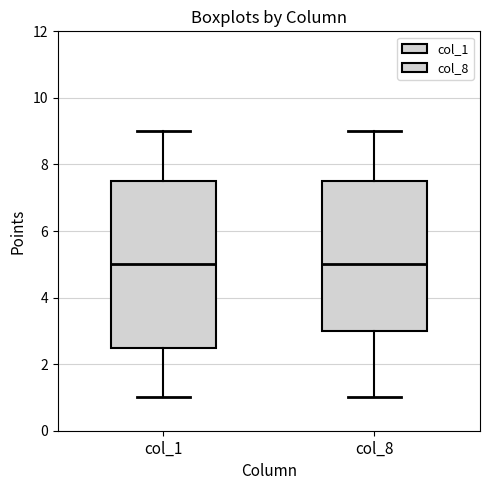

Reading left to right, read every box against the y-axis: the position of its median line, the range the box covers, and the ends of its whiskers. The values are not printed on the chart, so give them approximately, as read against the axis.

col_1: median 5.0, box 2.6 to 7.6, whiskers 1.0 to 9.0
col_8: median 5.0, box 3.0 to 7.6, whiskers 1.0 to 9.0